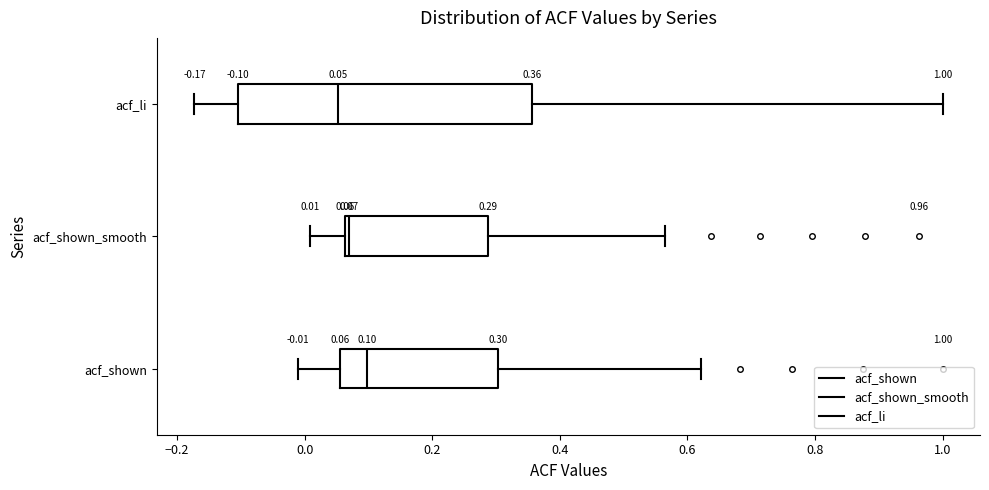

Which box has the furthest to the right median line?

acf_shown